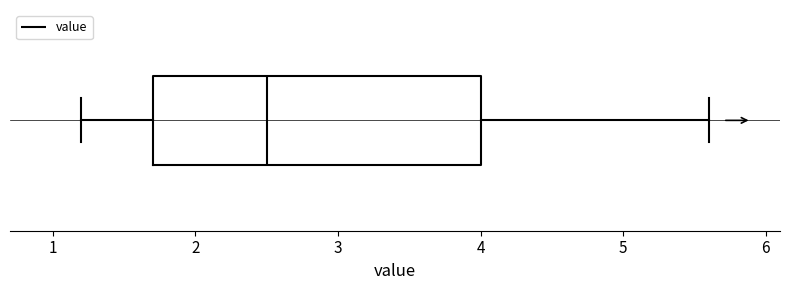

Read this box plot against the x-axis: the position of the median line, the range covered by the box, and the ends of both whiskers. The values are not printed on the chart, so give them approximately, as read against the axis.

median 2.5, box 1.7 to 4.0, whiskers 1.2 to 5.6